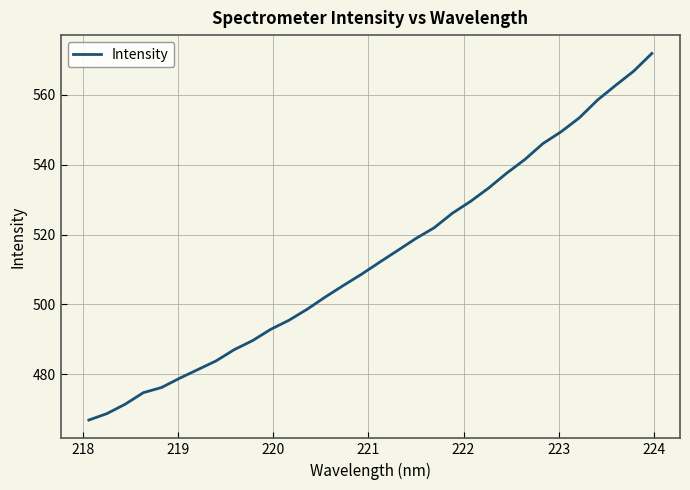

How many distinct data groups are displayed?

1